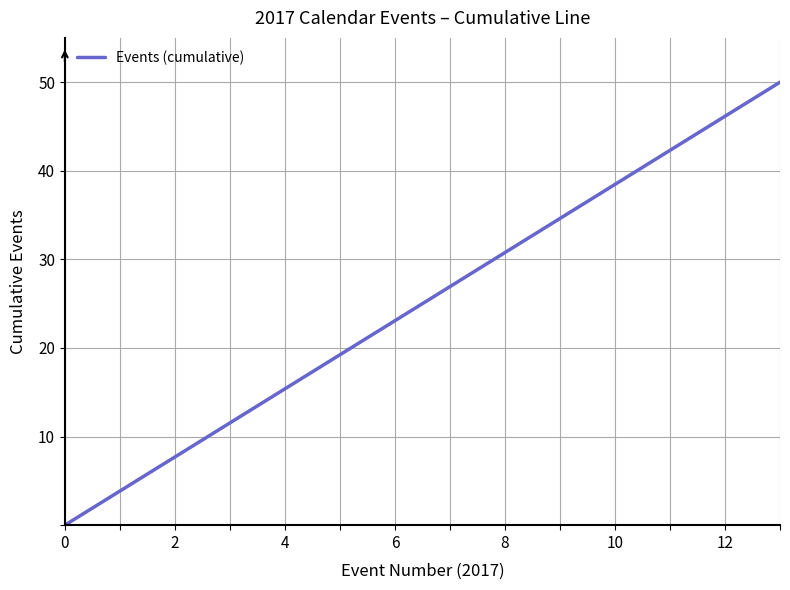

Reading left to right, what are all the values shown in this chart?

0.0	3.8	7.7	11.5	15.4	19.2	23.1	26.9	30.8	34.6	38.5	42.3	46.2	50.0